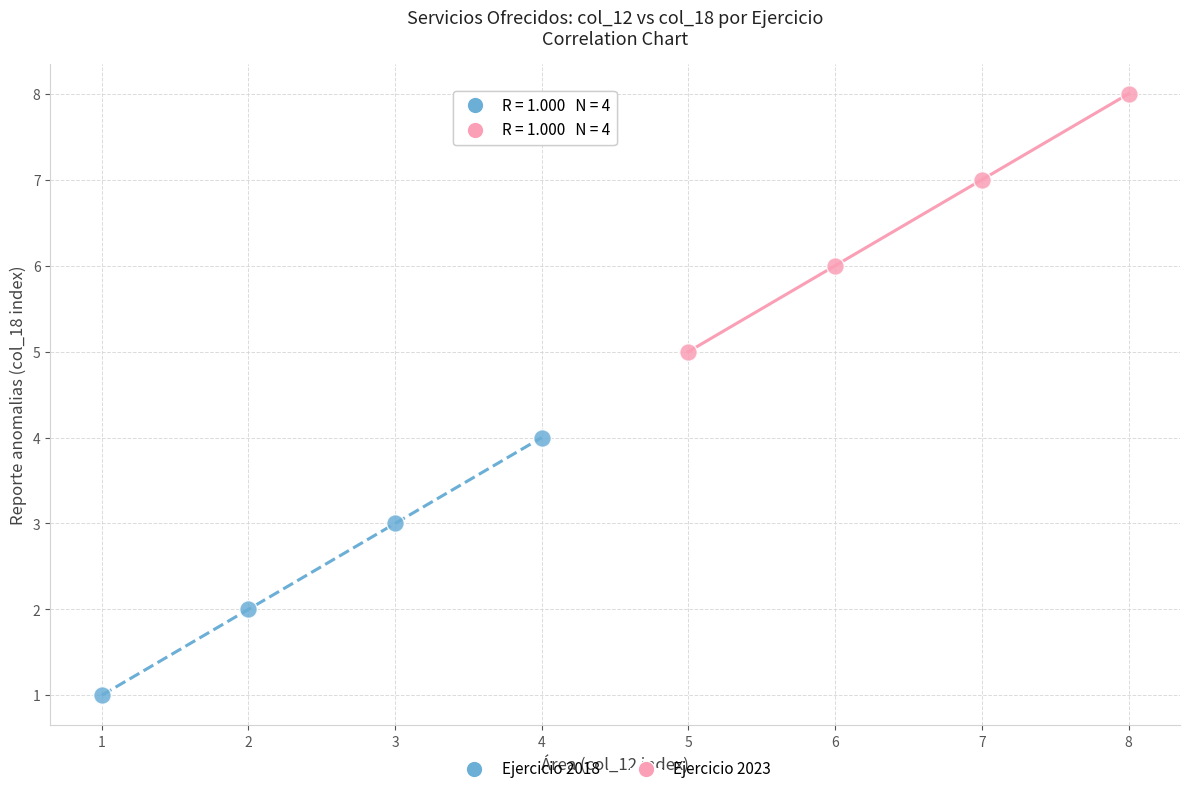

Which series reaches the minimum Y coordinate?

Ejercicio 2018